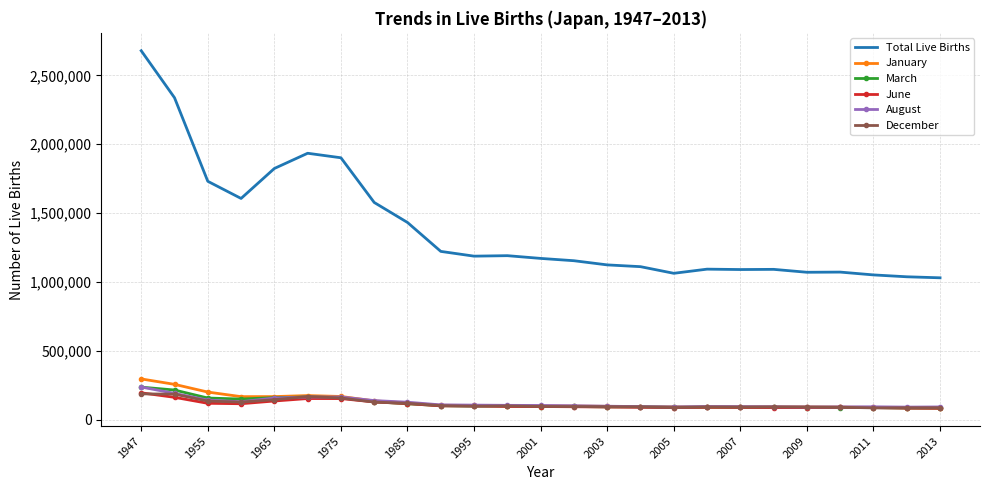

What is the minimum value shown in the chart?

82397